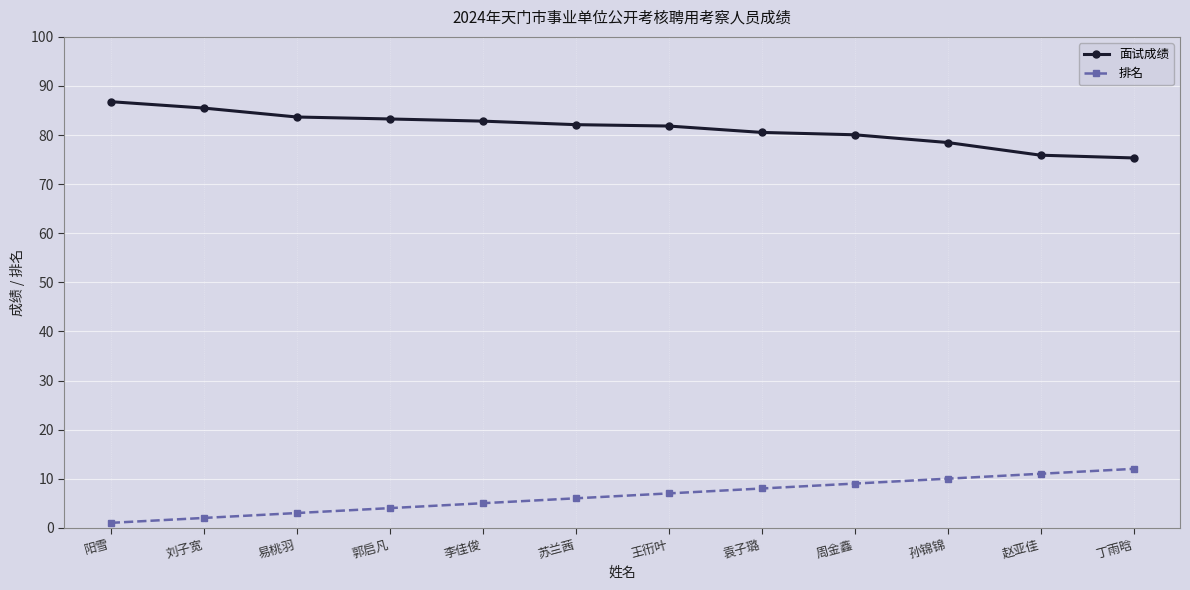

What is the maximum value shown in the chart?

86.8